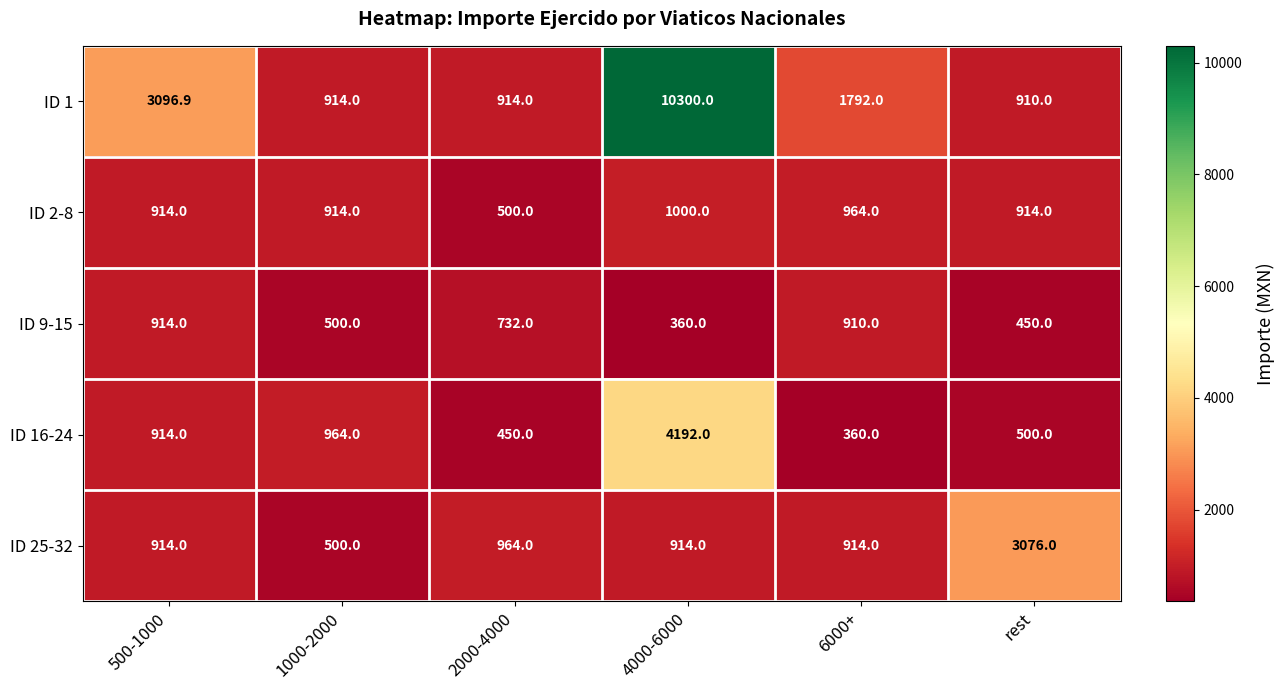

Rank the series at rest from lowest to highest value.

ID 9-15, ID 16-24, ID 1, ID 2-8, ID 25-32